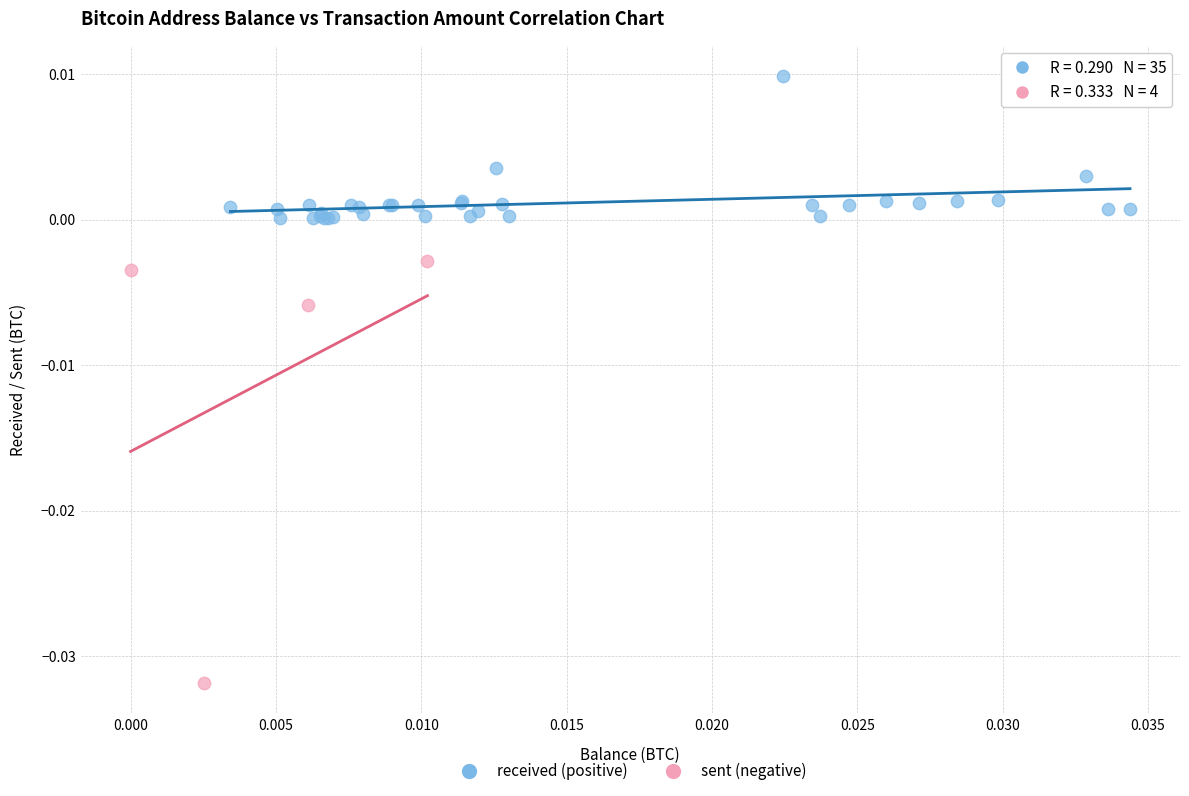

Which series reaches the minimum Y coordinate?

sent (negative)